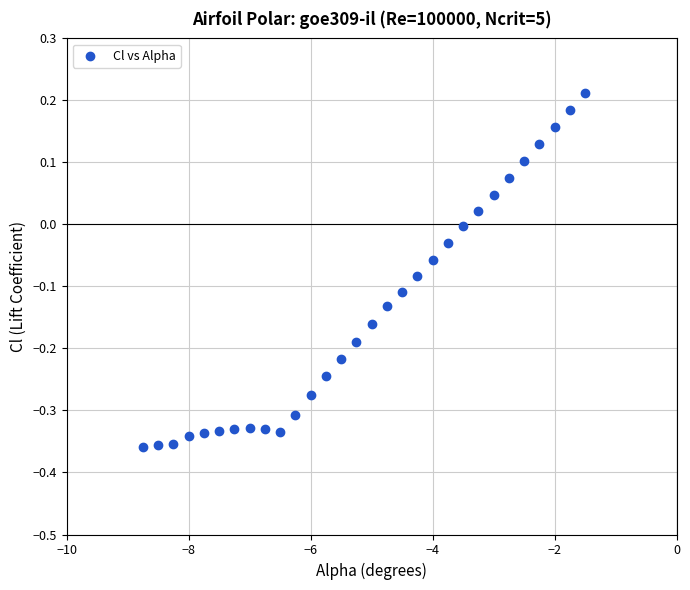

What is the range of Y values (max minus min)?

0.6